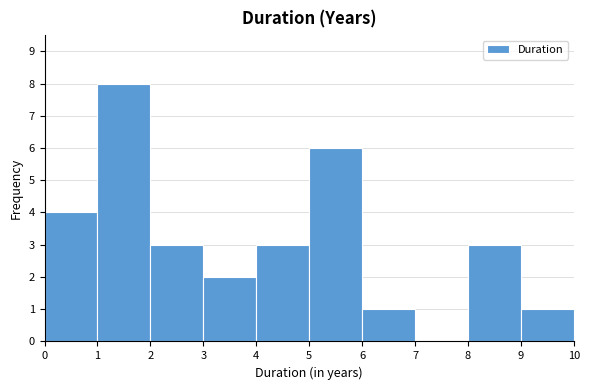

Reading left to right, list every bar in this chart as the range it spans on the x-axis followed by its height. The values are not printed on the chart, so give them approximately, as read against the axis.

0 to 1: 4
1 to 2: 8
2 to 3: 3
3 to 4: 2
4 to 5: 3
5 to 6: 6
6 to 7: 1
7 to 8: 0
8 to 9: 3
9 to 10: 1